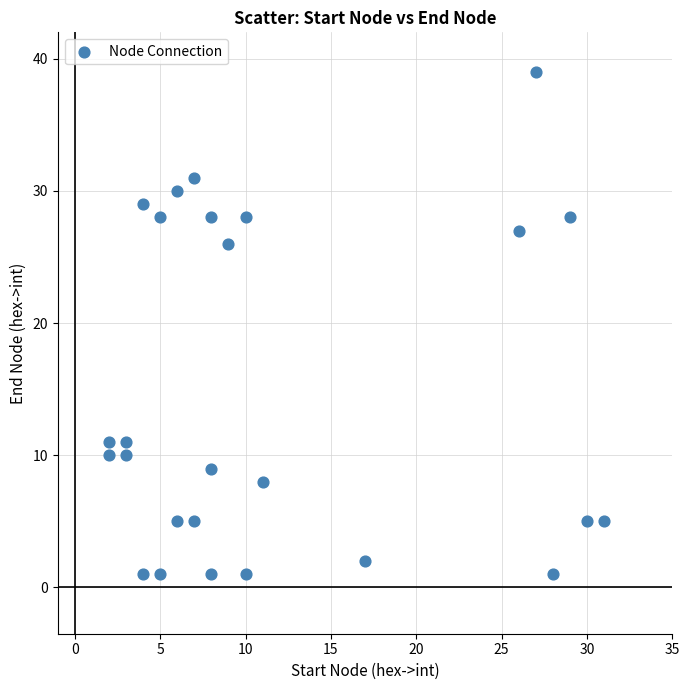

What Y value in the scatter plot is closest to 20?

26